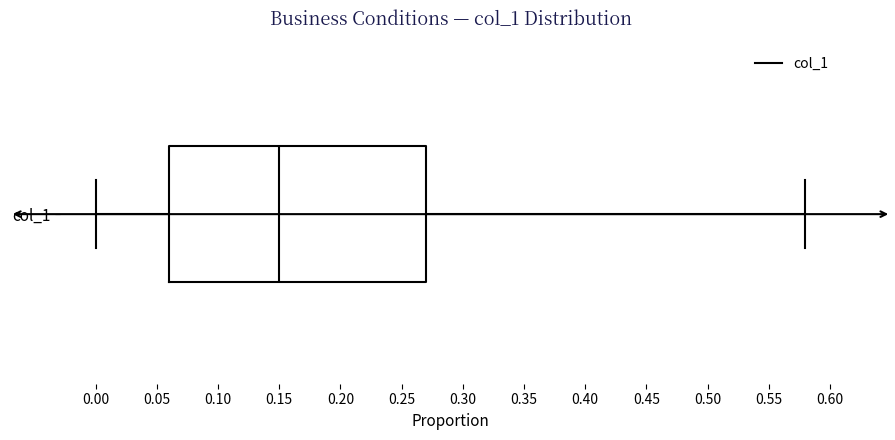

Read this box plot against the x-axis: the position of the median line, the range covered by the box, and the ends of both whiskers. The values are not printed on the chart, so give them approximately, as read against the axis.

median 0.15, box 0.06 to 0.27, whiskers 0.00 to 0.58